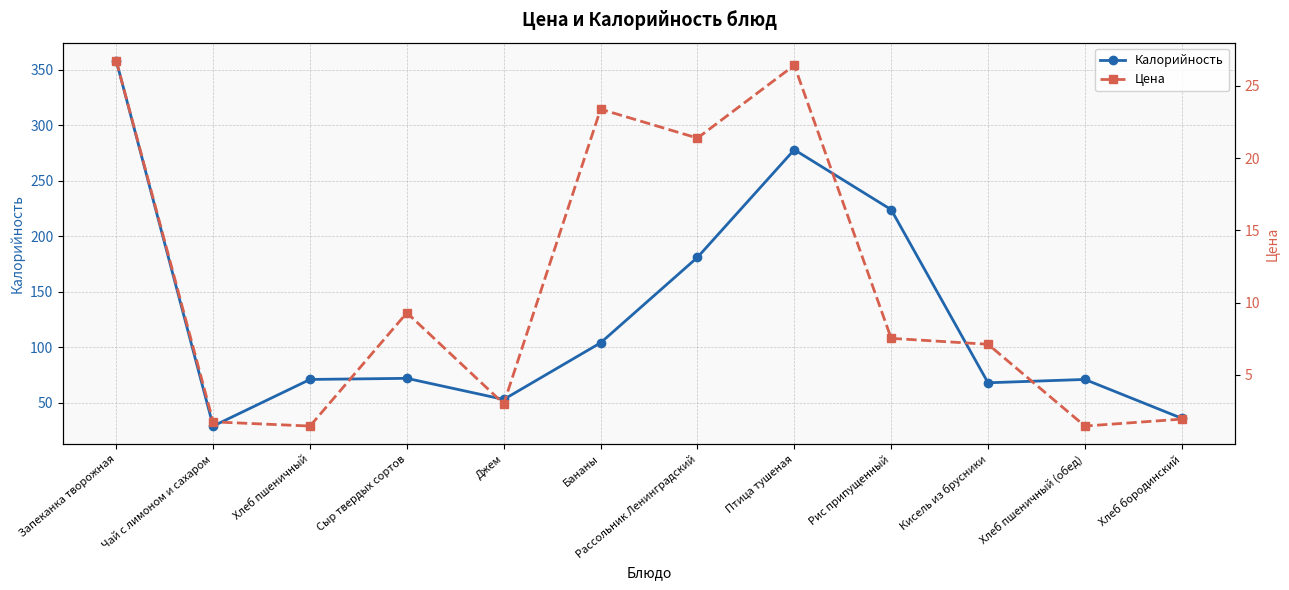

True or false: Цена has more than 2 interior local peaks.

True